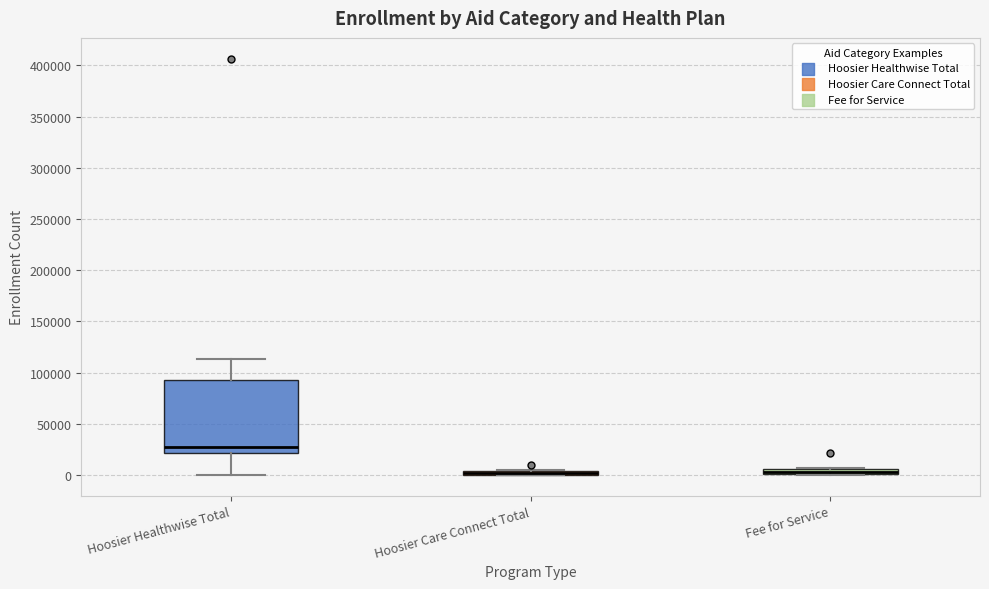

Where is the lower edge of the box for Hoosier Healthwise Total on the y-axis? The values are not printed on the chart, so give them approximately, as read against the axis.

20000